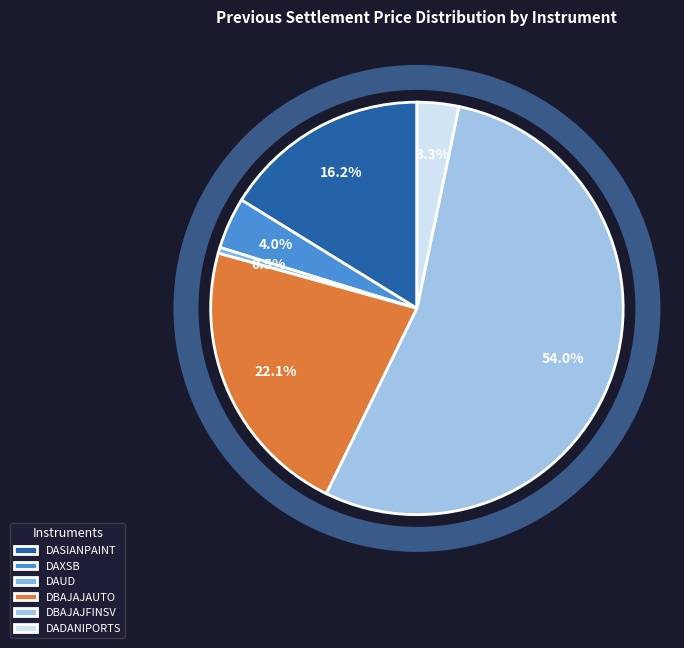

How many segments does this pie chart have?

6